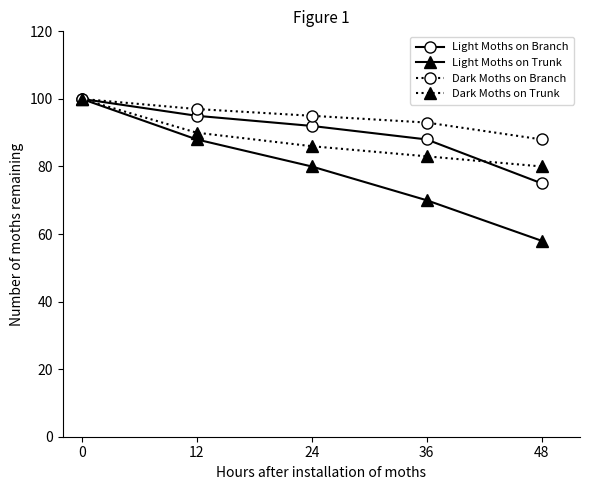

True or false: Light Moths on Trunk has a value of 88 at 12.

True